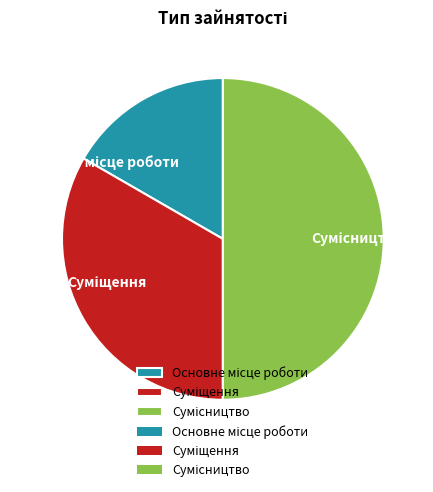

To the nearest percent, what is the difference between the Сумісництво and Суміщення slice percentages?

17%